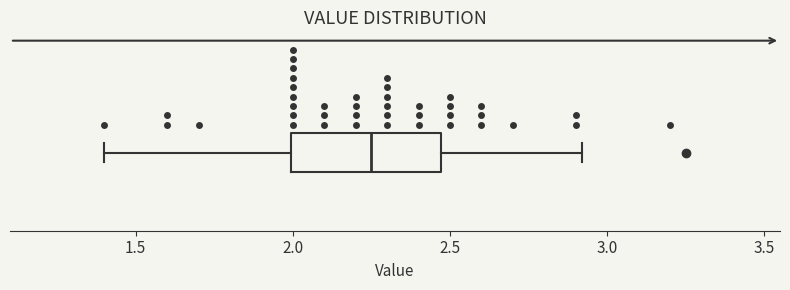

Transcribe this box plot: give where the median line is, the range the box spans, and where the two whiskers end, as read against the x-axis. The values are not printed on the chart, so give them approximately, as read against the axis.

median 2.25, box 2.00 to 2.45, whiskers 1.40 to 2.90